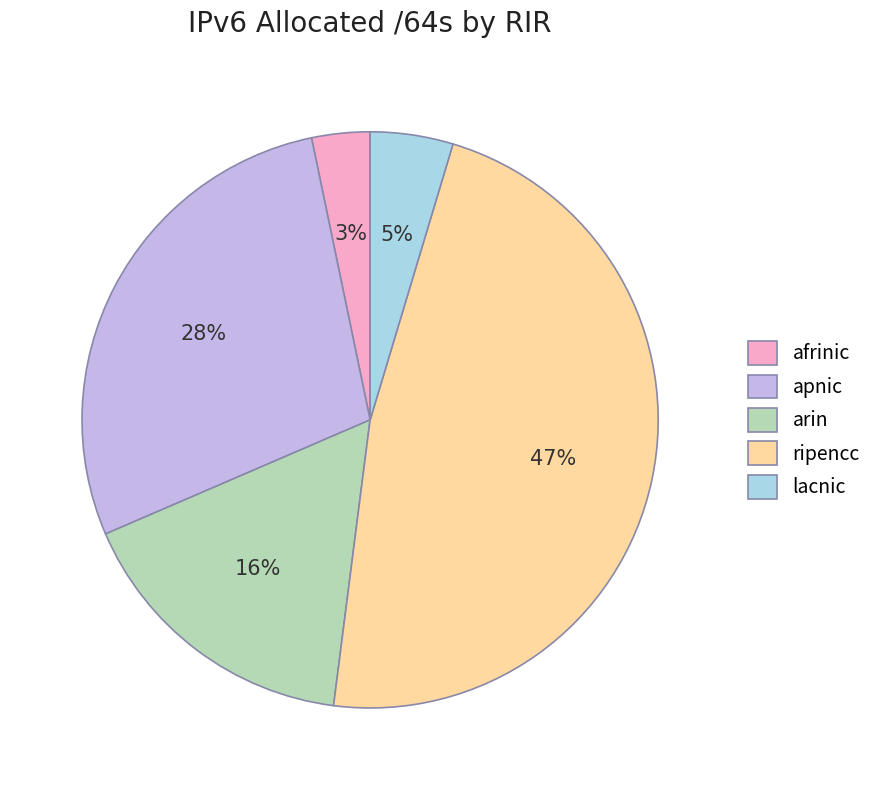

Count the number of slices in the pie.

5